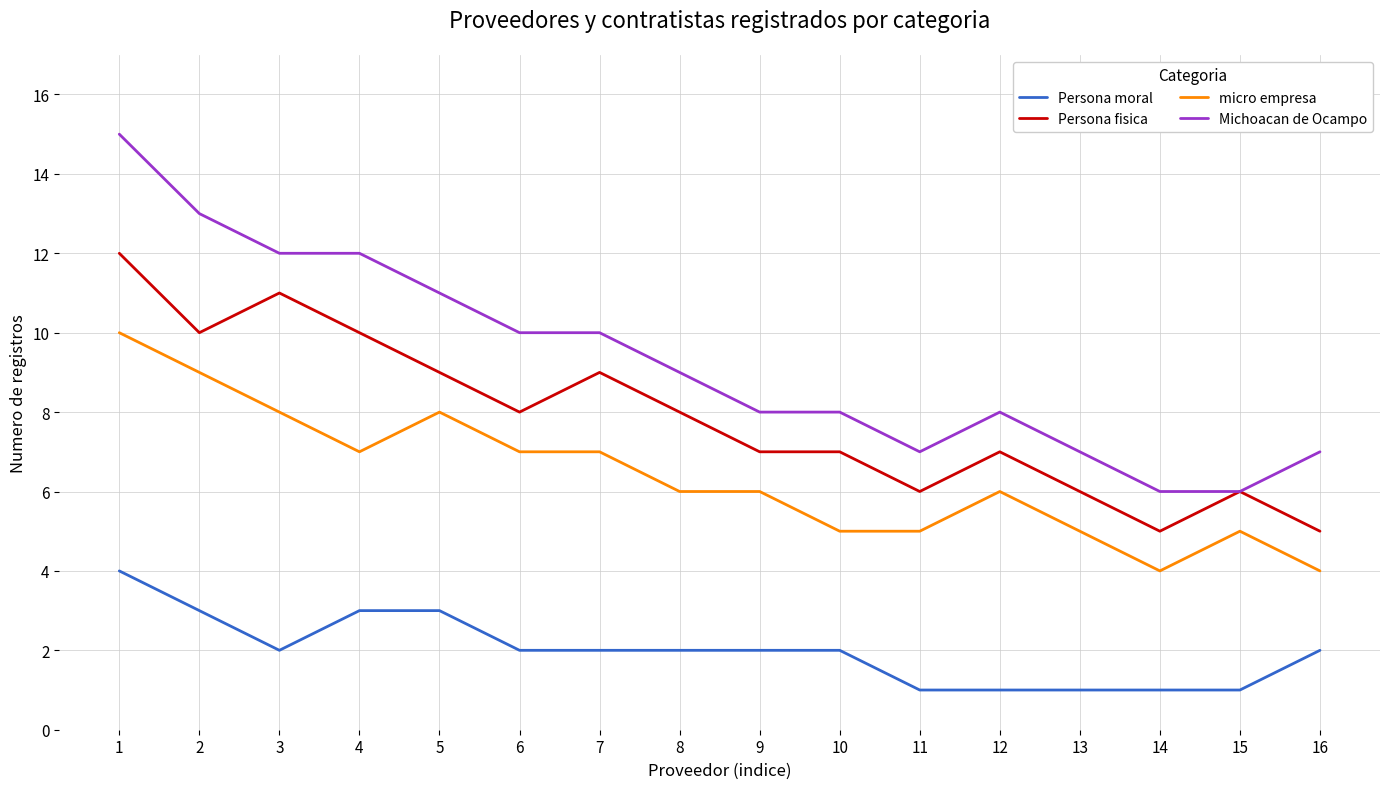

What is the spread (max minus min) of values at 6?

8